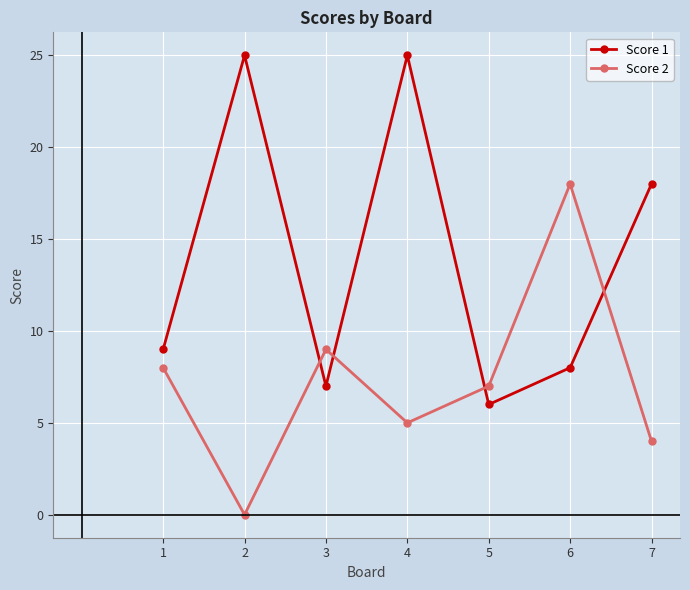

What is the highest value of the Score 2 series?

18